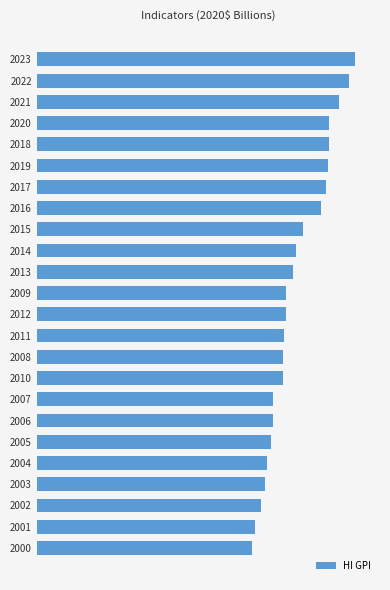

Does the chart contain any negative values?

No